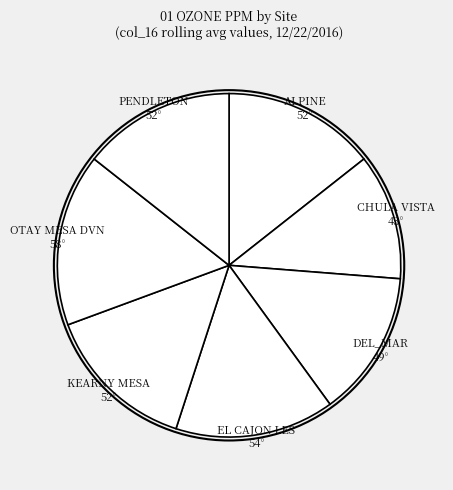

Do OTAY MESA DVN and EL CAJON LES together represent more than half of the pie?

No